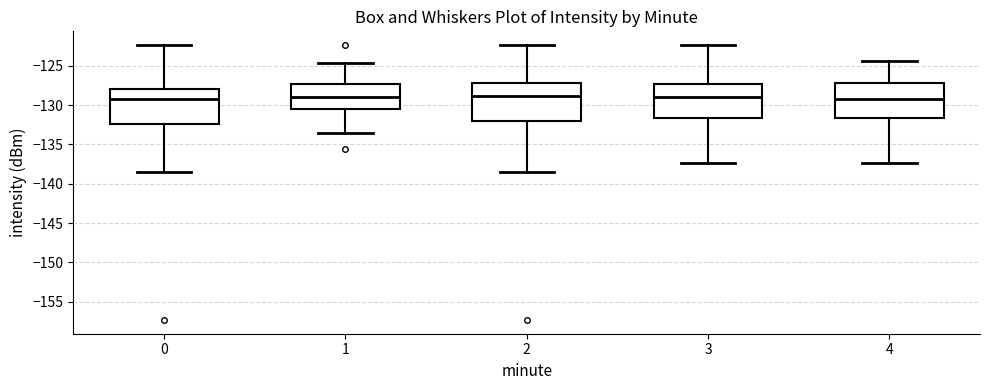

Where does the upper whisker of the box at x = 2 end on the y-axis? The values are not printed on the chart, so give them approximately, as read against the axis.

-122.5